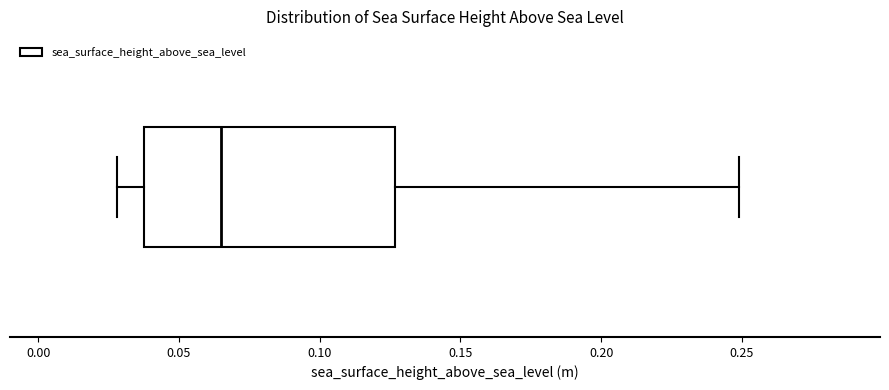

Read this box plot against the x-axis: the position of the median line, the range covered by the box, and the ends of both whiskers. The values are not printed on the chart, so give them approximately, as read against the axis.

median 0.065, box 0.040 to 0.125, whiskers 0.030 to 0.250